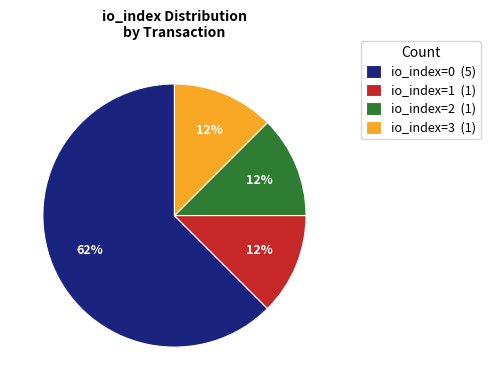

Is there any slice that represents more than half of the pie?

Yes